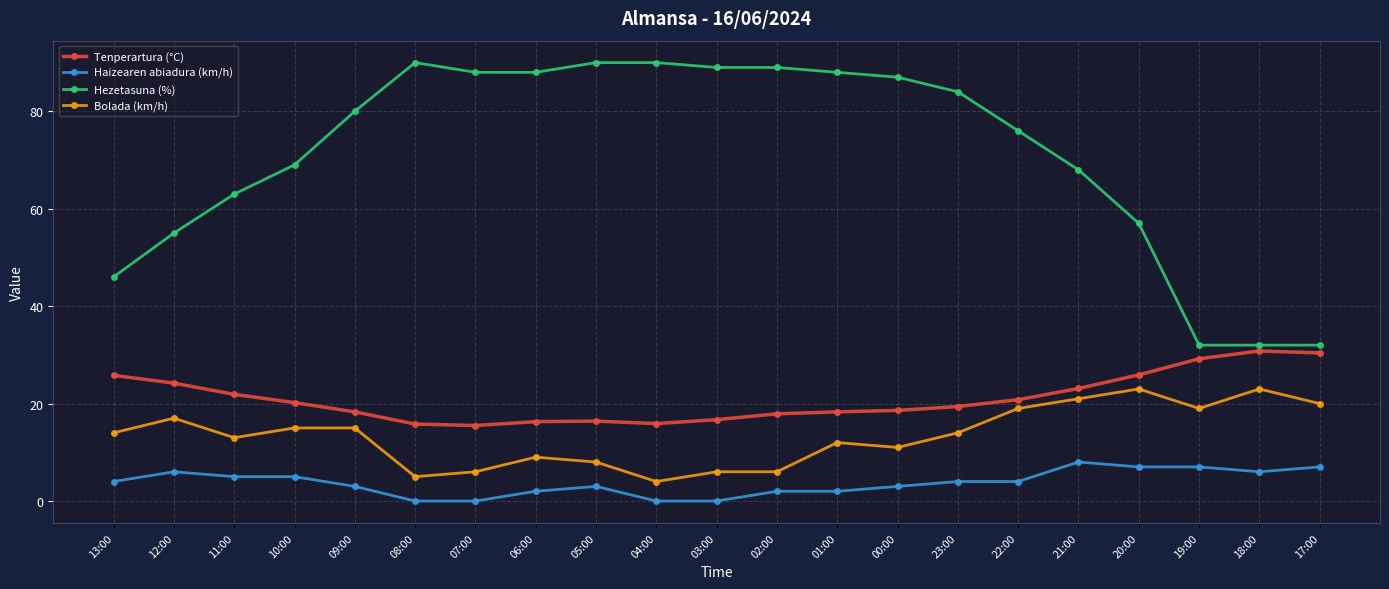

What is the spread (max minus min) of values at 05:00?

87.0